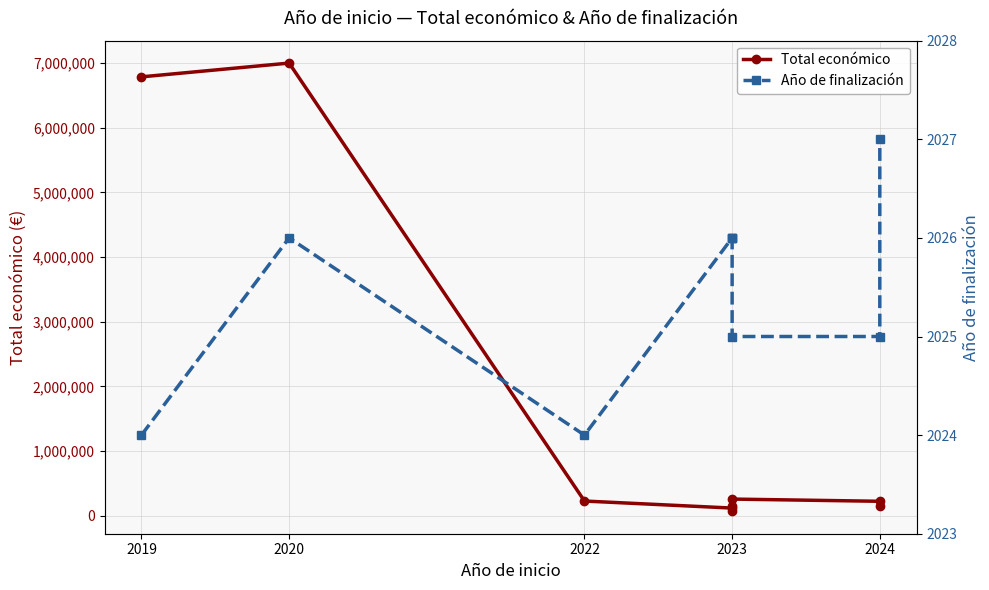

What is the approximate value of Año de finalización at 2024?

2025